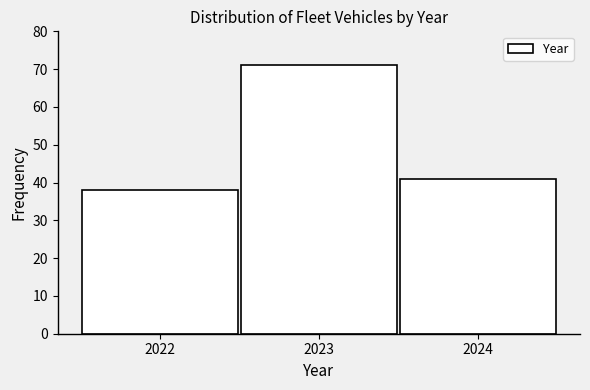

Which range on the x-axis has the tallest bar?

2022.5 to 2023.5